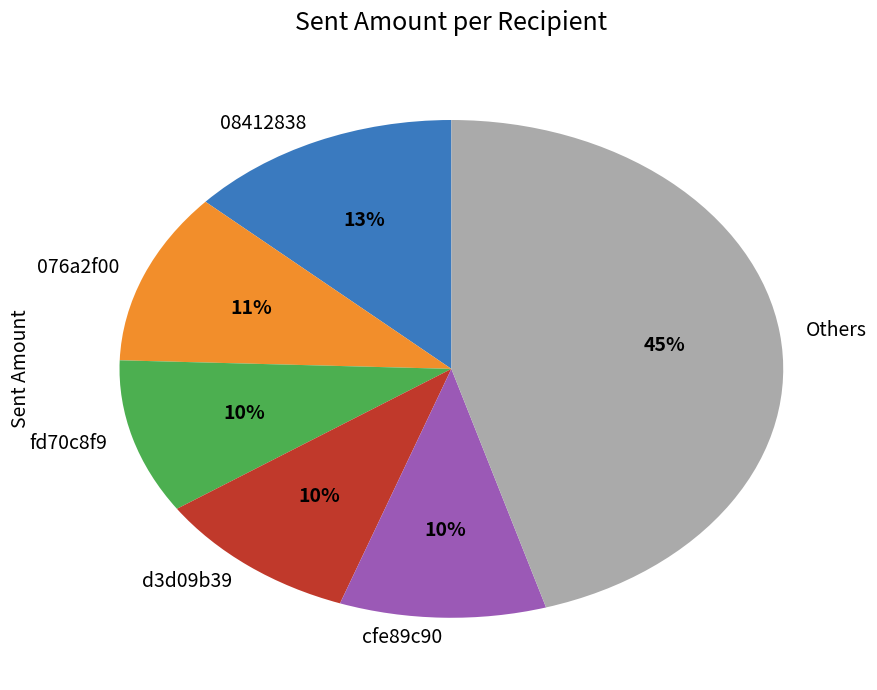

Does d3d09b39 account for over 50% of the chart?

No